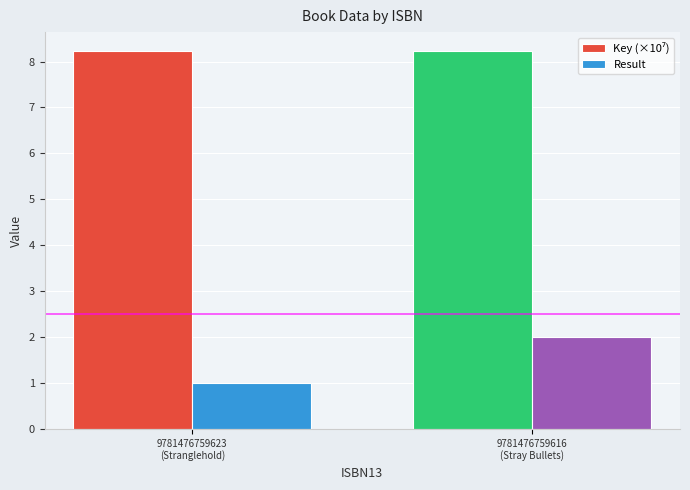

The value of Result at 9781476759616
(Stray Bullets) is 2.0. True or false?

True